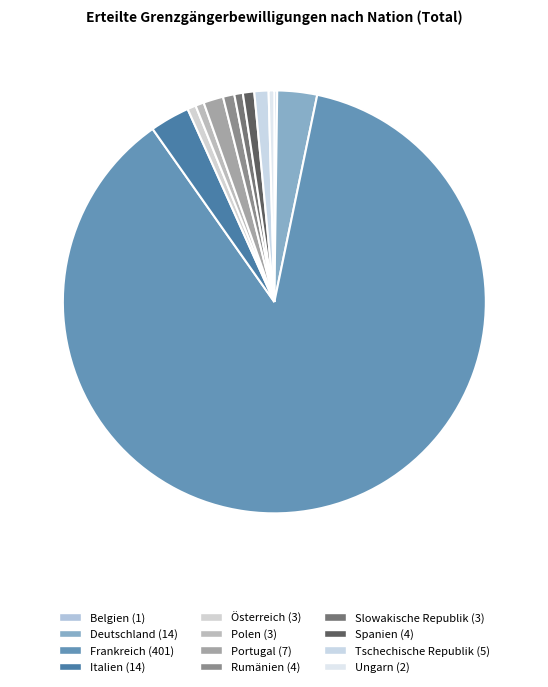

Which slice is the smallest?

Belgien